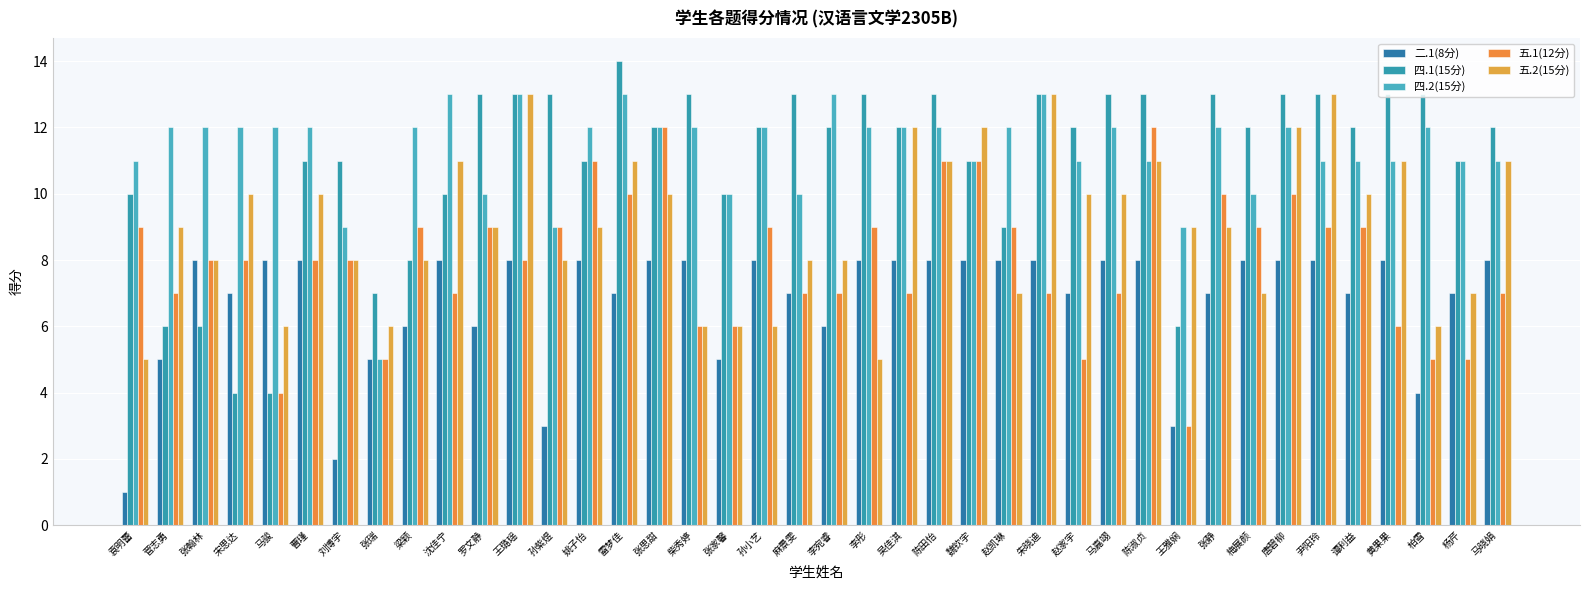

What is the difference between the maximum and minimum values in the 五.2(15分) series?

8